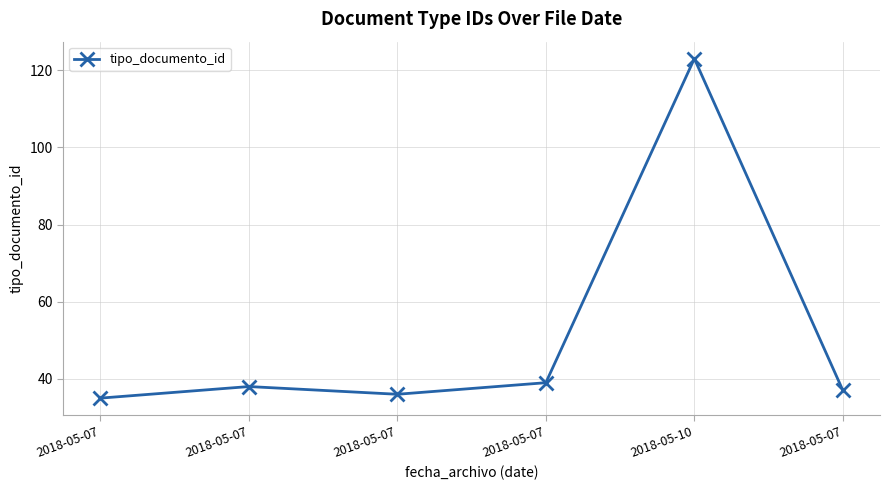

What is the change in value from 2018-05-07 to 2018-05-07?

+1